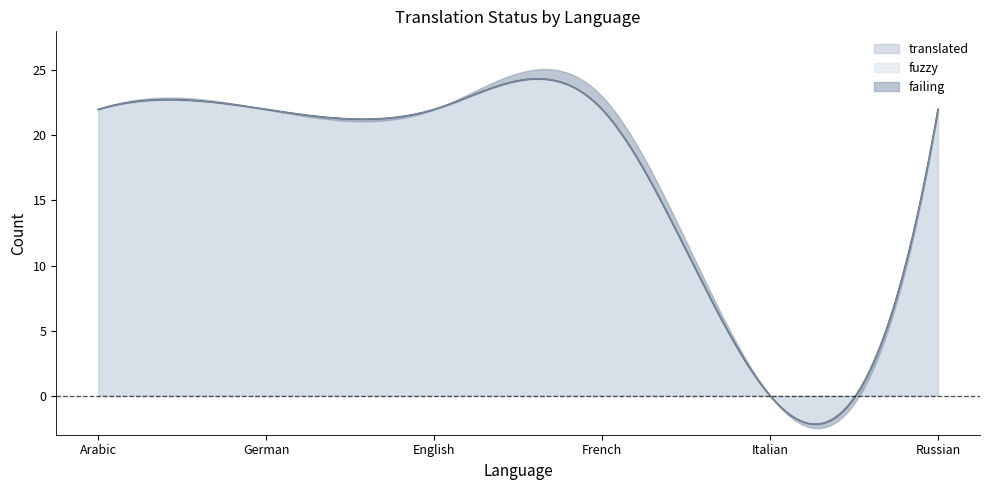

Which category has the highest value across all series?

Arabic